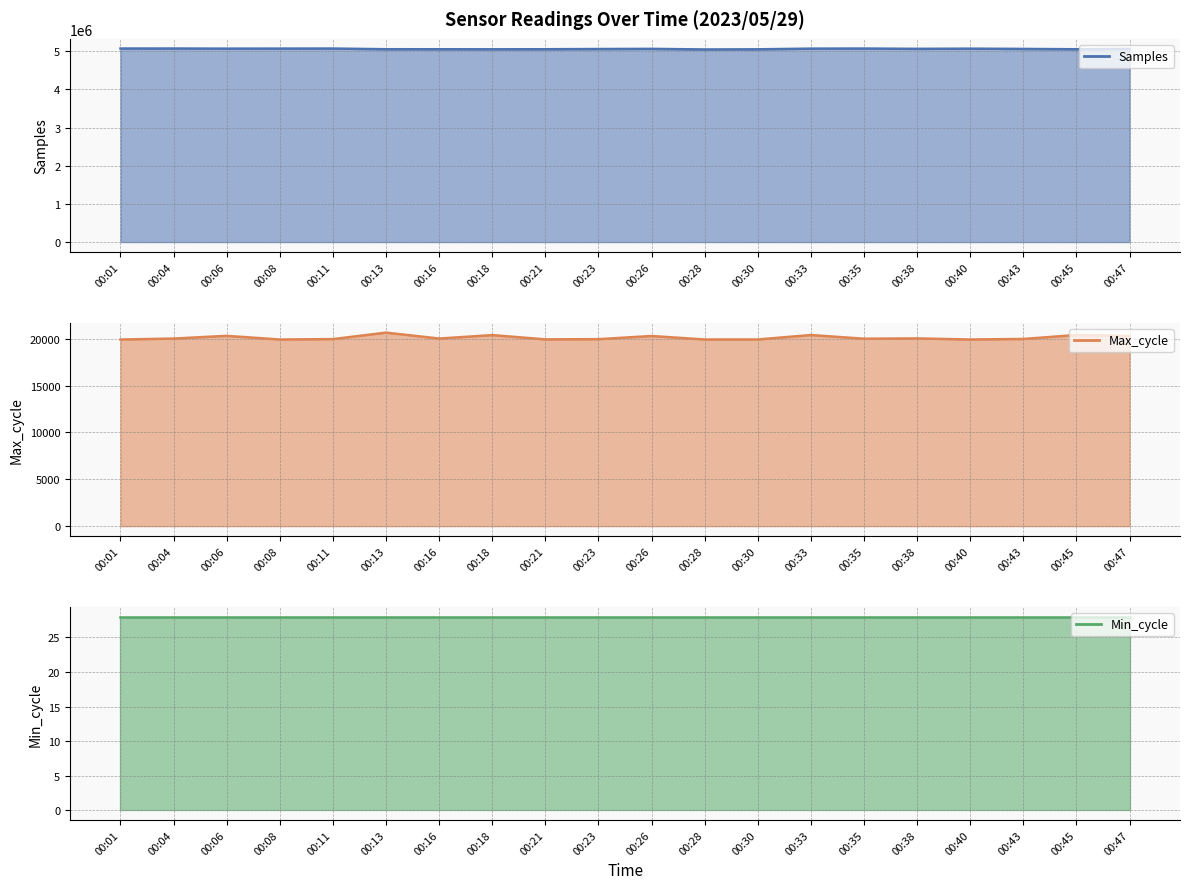

What is the value of the Max_cycle line point at the 17th from the left?

19913